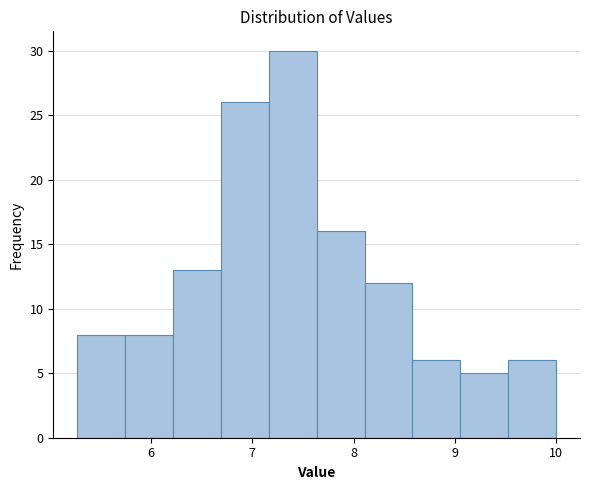

Reading left to right, list every bar in this chart as the range it spans on the x-axis followed by its height. Neither the bar edges nor the heights are printed on the chart, so give them approximately, as read against the axes.

5.3 to 5.7: 8
5.7 to 6.2: 8
6.2 to 6.7: 13
6.7 to 7.2: 26
7.2 to 7.6: 30
7.6 to 8.1: 16
8.1 to 8.6: 12
8.6 to 9.1: 6
9.1 to 9.5: 5
9.5 to 10.0: 6